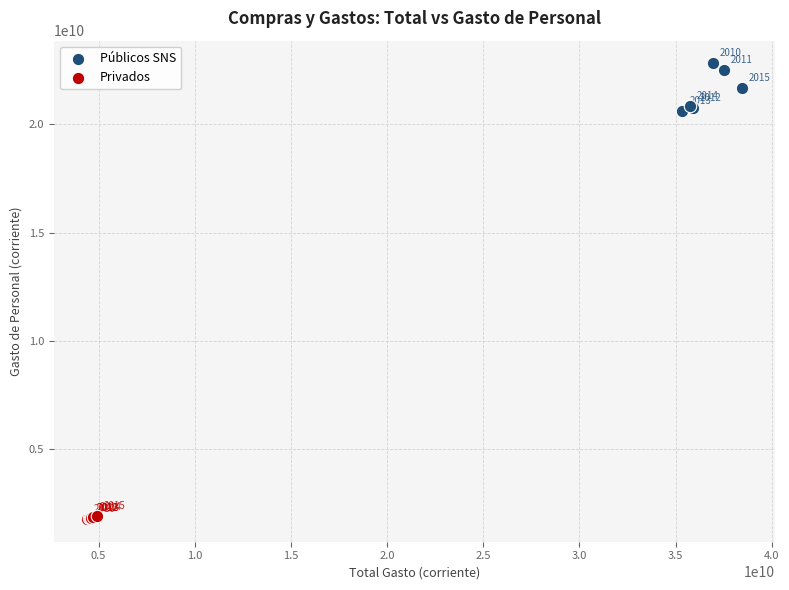

Which series has the largest Y range (max minus min)?

Públicos SNS